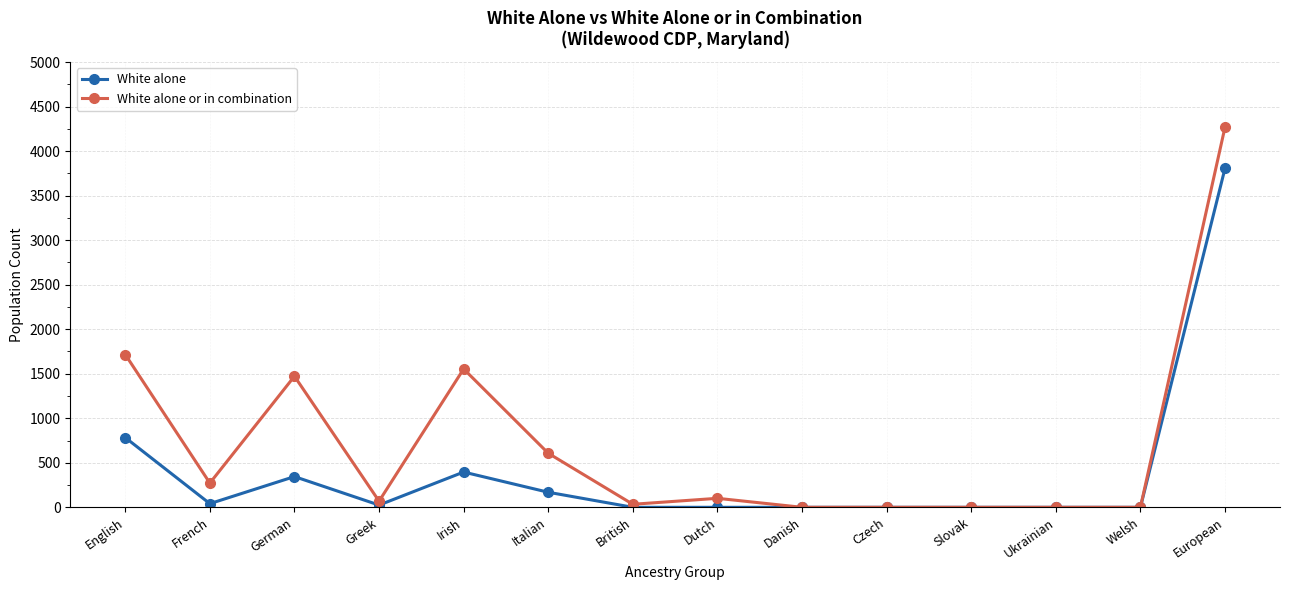

Is it true that White alone or in combination equals 1554 at Irish?

True